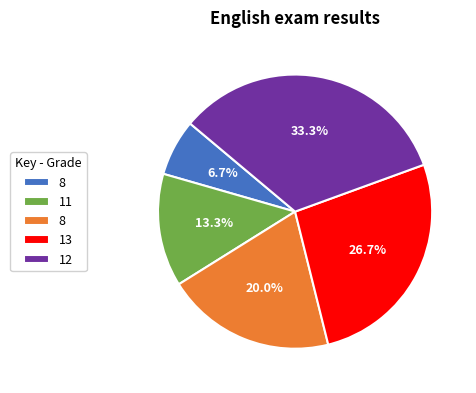

To the nearest percent, what is the difference between the largest and smallest slice percentages?

27%